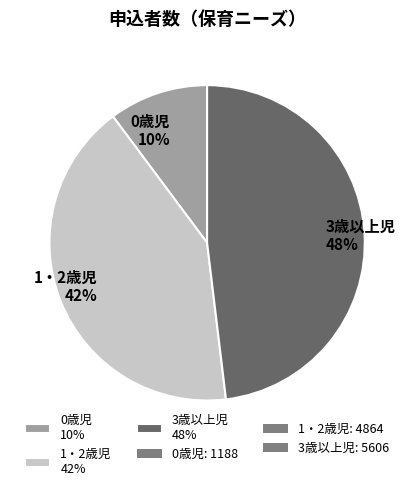

Which slice is the smallest?

0歳児